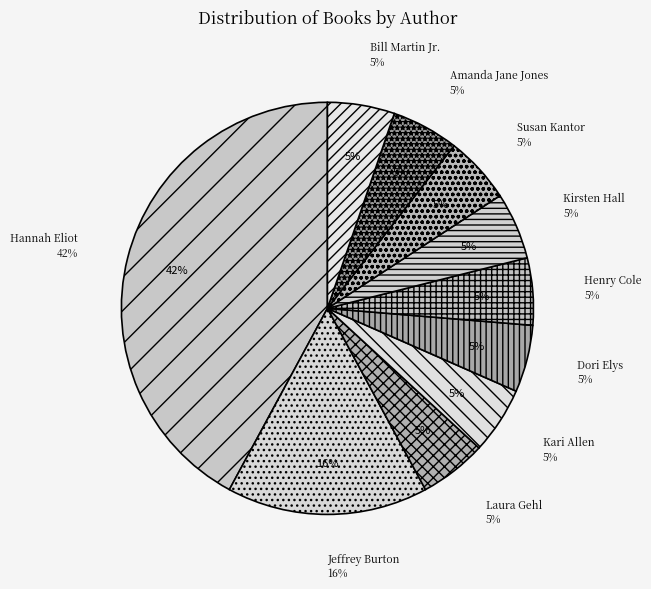

Count the number of slices in the pie.

10